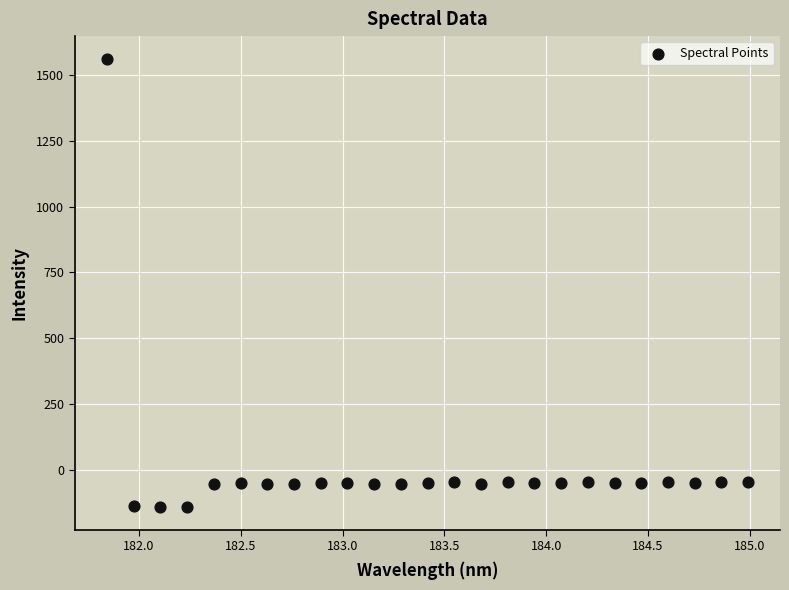

What is the range of Y values (max minus min)?

1700.9